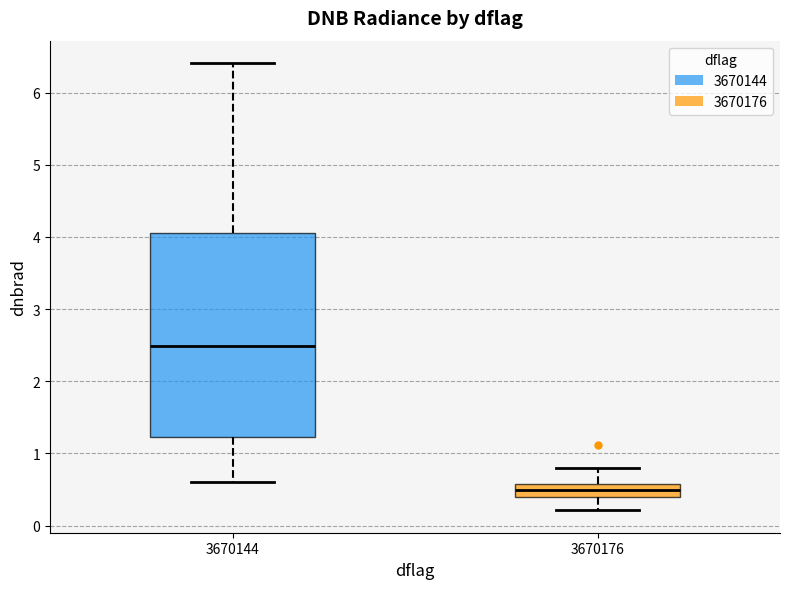

Reading left to right, read every box against the y-axis: the position of its median line, the range the box covers, and the ends of its whiskers. The values are not printed on the chart, so give them approximately, as read against the axis.

3670144: median 2.5, box 1.2 to 4.1, whiskers 0.6 to 6.4
3670176: median 0.5, box 0.4 to 0.6, whiskers 0.2 to 0.8